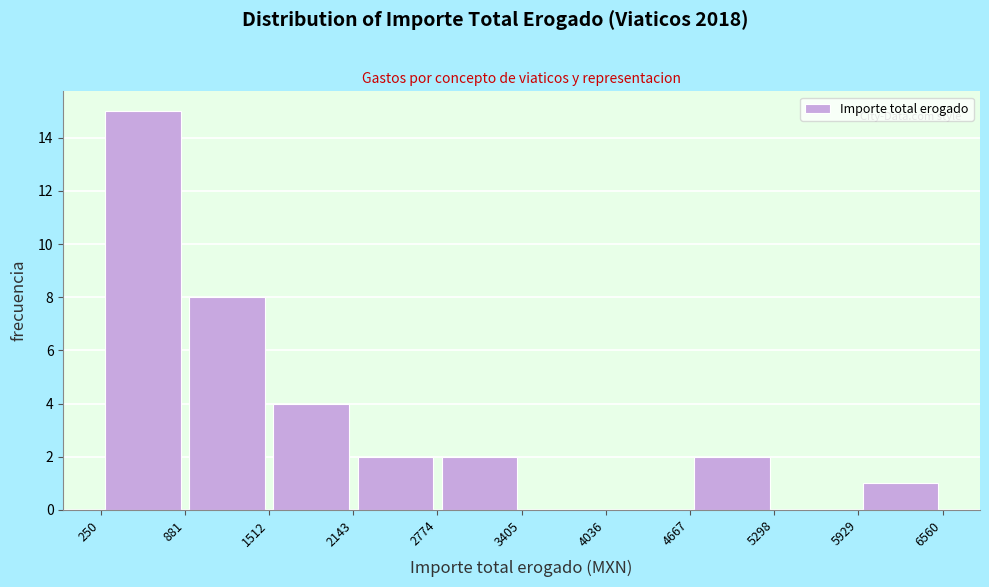

Reading left to right, list every bar in this chart as the range it spans on the x-axis followed by its height. The values are not printed on the chart, so give them approximately, as read against the axis.

250 to 881: 15
881 to 1512: 8
1512 to 2143: 4
2143 to 2774: 2
2774 to 3405: 2
3405 to 4036: 0
4036 to 4667: 0
4667 to 5298: 2
5298 to 5929: 0
5929 to 6560: 1